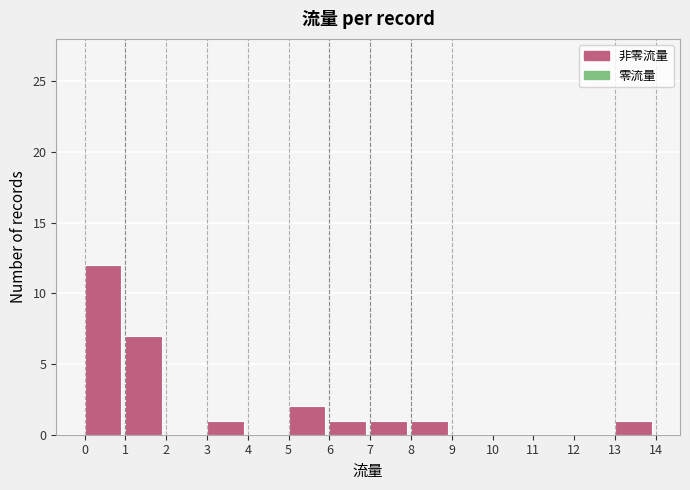

Reading left to right, list every bar in this chart as the range it spans on the x-axis followed by its height. The values are not printed on the chart, so give them approximately, as read against the axis.

0 to 1: 12
1 to 2: 7
2 to 3: 0
3 to 4: 1
4 to 5: 0
5 to 6: 2
6 to 7: 1
7 to 8: 1
8 to 9: 1
9 to 10: 0
10 to 11: 0
11 to 12: 0
12 to 13: 0
13 to 14: 1